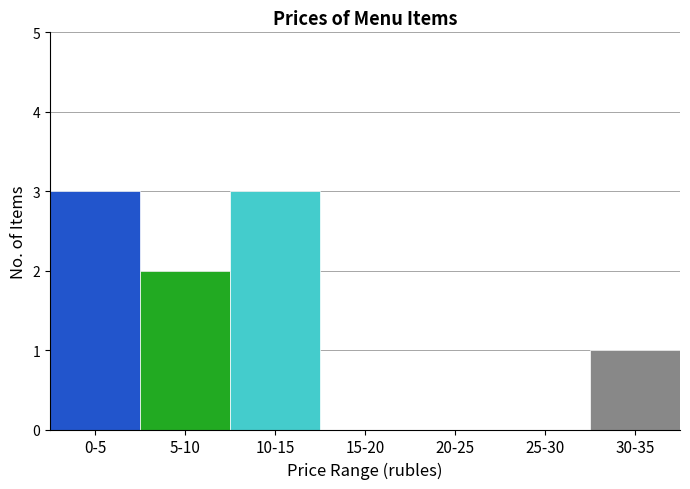

Reading right to left, transcribe all the data shown in this chart.

30-35=1	25-30=0	20-25=0	15-20=0	10-15=3	5-10=2	0-5=3